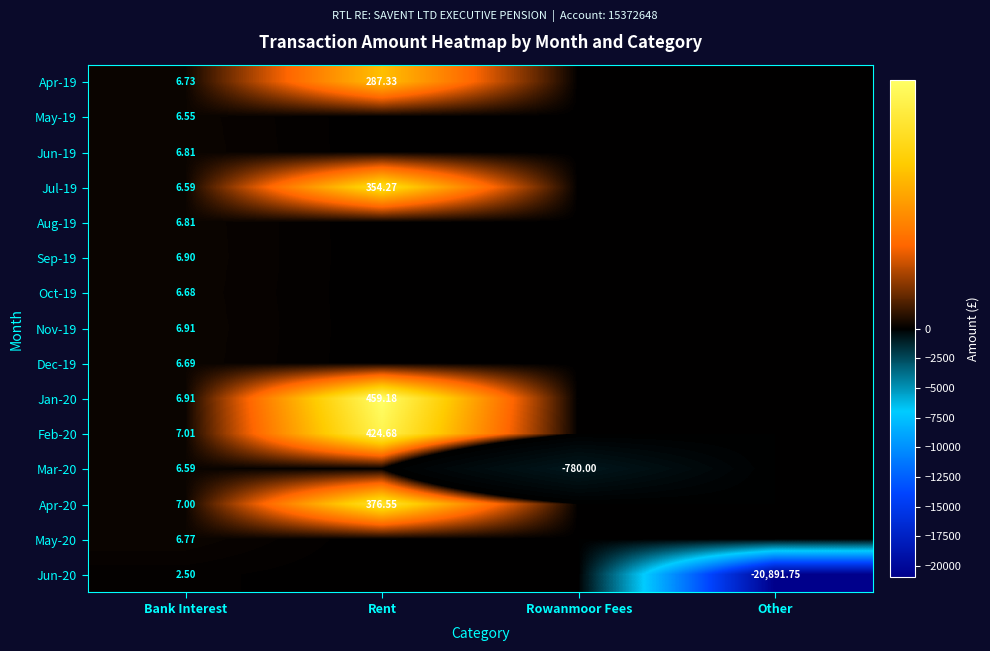

What is the difference between the Nov-19 values at Rowanmoor Fees and Bank Interest?

6.9